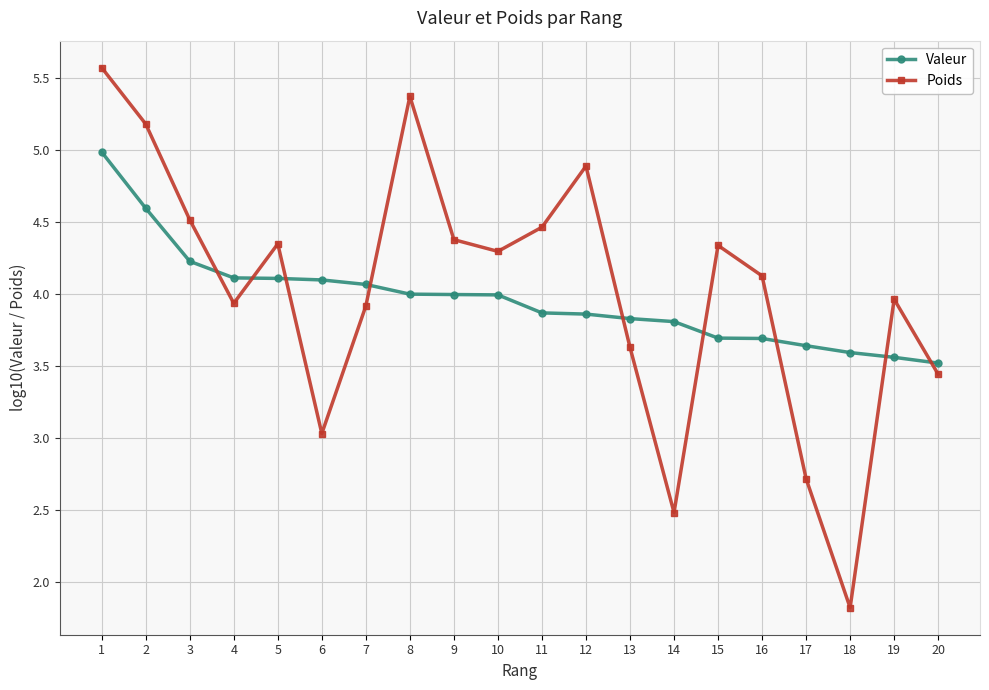

How many intersections are there between Poids and Valeur?

9